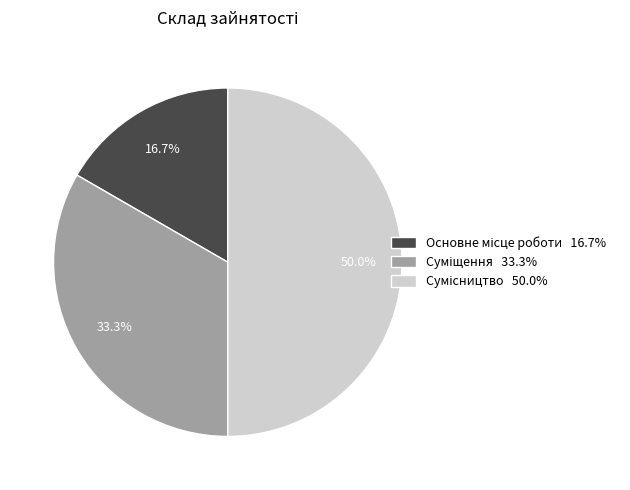

What is the change in value from Суміщення to Сумісництво?

+1